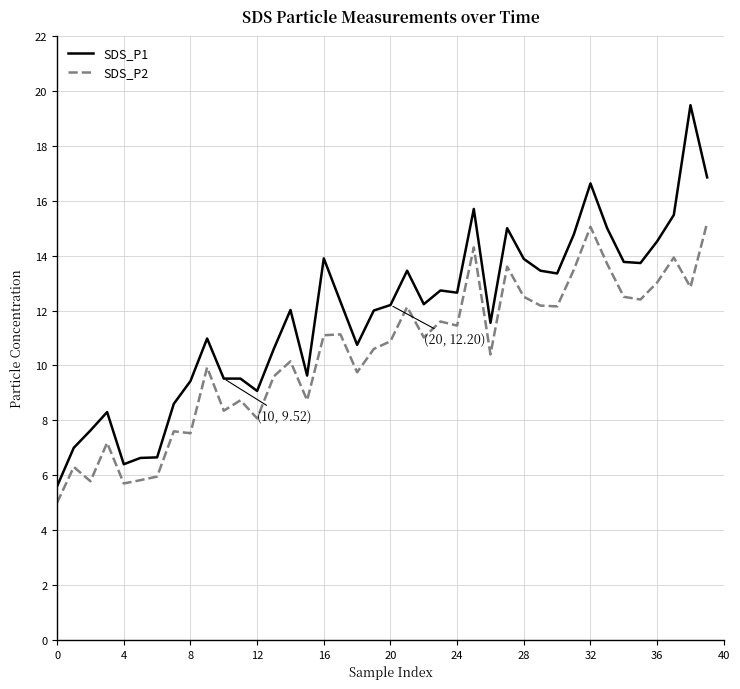

List the series in order of their overall mean, lowest first.

SDS_P2, SDS_P1